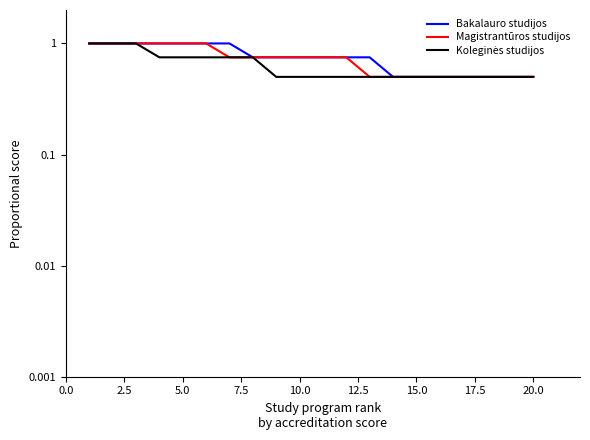

Which series has the largest range (max minus min)?

Bakalauro studijos